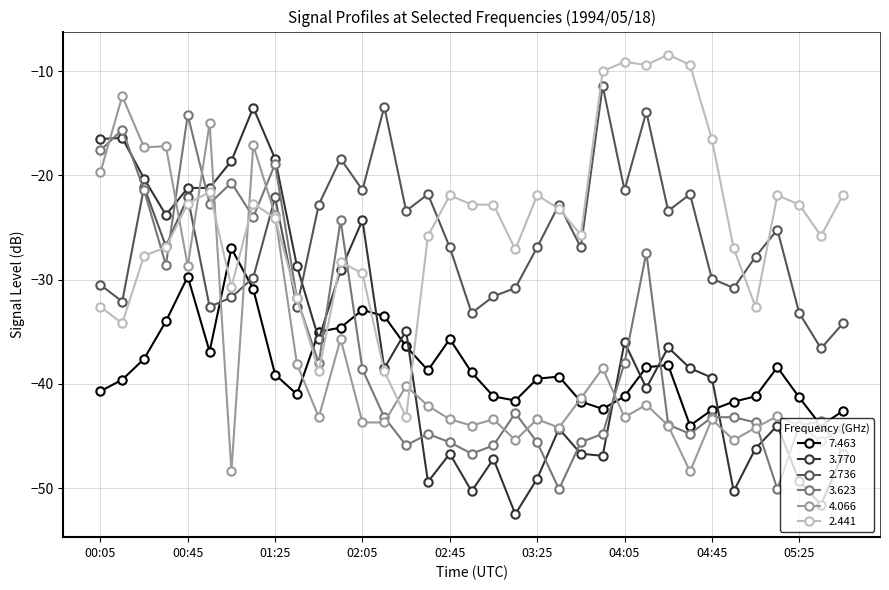

Which series has the largest range (max minus min)?

3.770